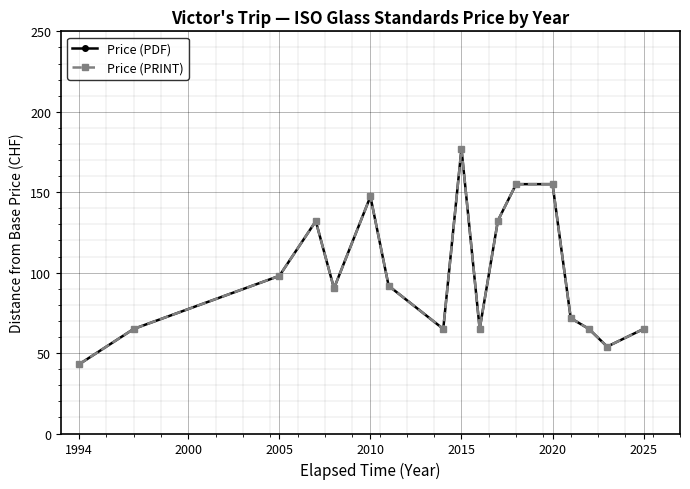

In Price (PRINT), how many points are lower than both neighbors (excluding endpoints)?

4